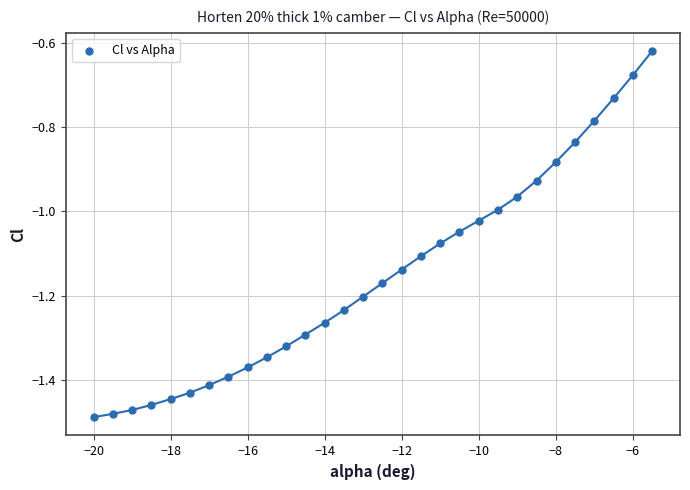

What is the range of X values (max minus min)?

14.5